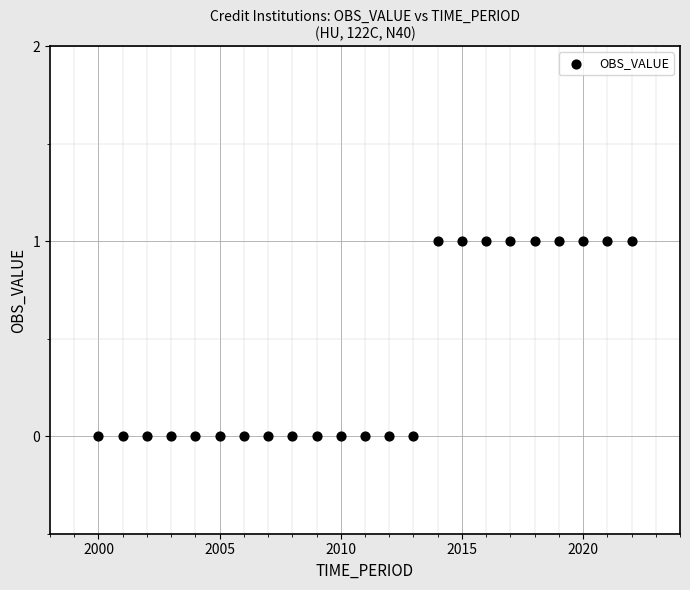

What is the range of X values (max minus min)?

22